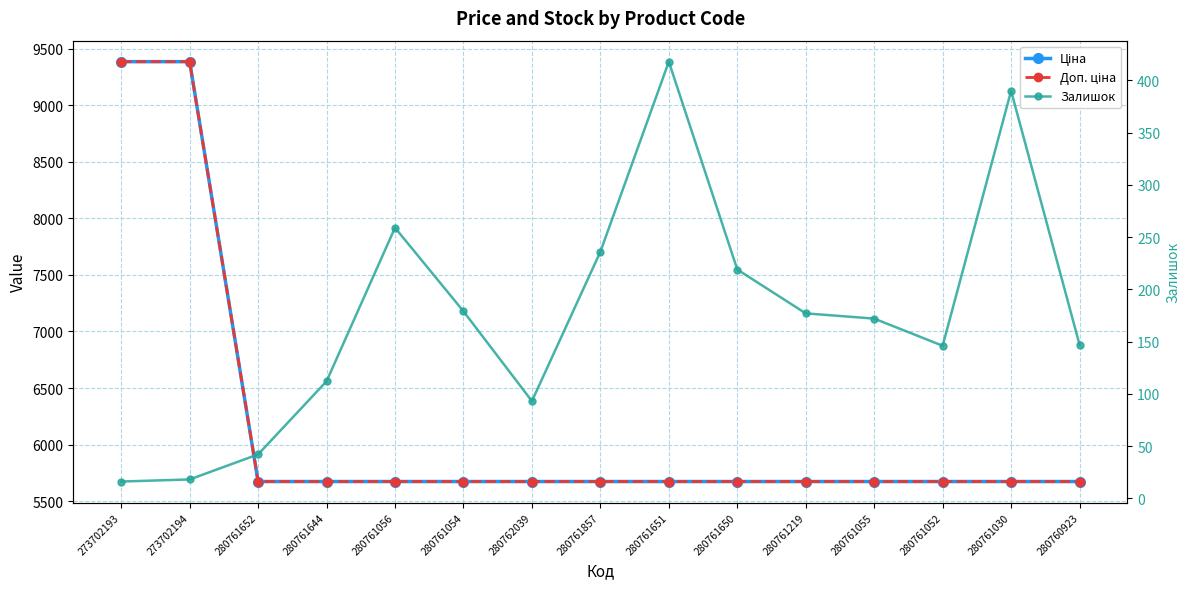

What is the sum of the Залишок values at 280760923 and 280761030?

537.0